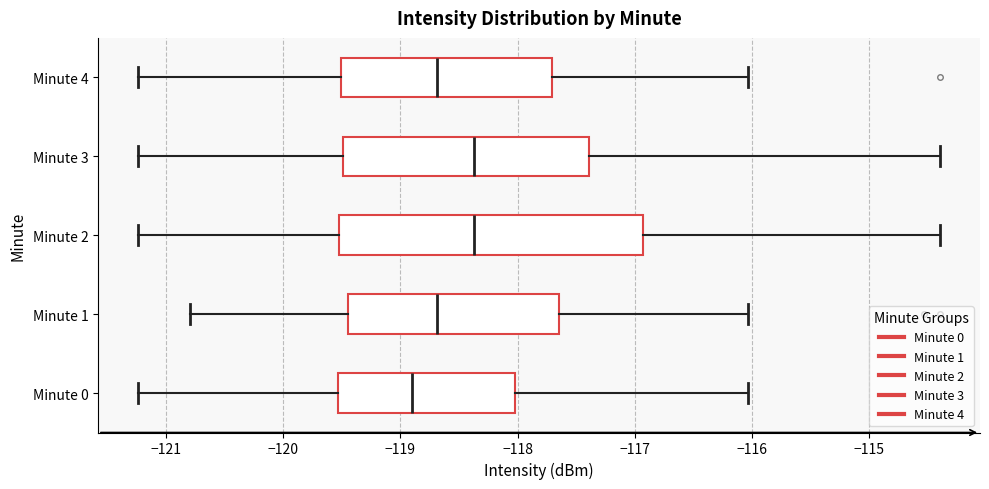

Reading bottom to top, transcribe this box plot: for each box, give where its median line is, the range the box spans, and where its two whiskers end, as read against the x-axis. The values are not printed on the chart, so give them approximately, as read against the axis.

Minute 0: median -118.9, box -119.5 to -118.0, whiskers -121.2 to -116.0
Minute 1: median -118.7, box -119.5 to -117.6, whiskers -120.8 to -116.0
Minute 2: median -118.4, box -119.5 to -116.9, whiskers -121.2 to -114.4
Minute 3: median -118.4, box -119.5 to -117.4, whiskers -121.2 to -114.4
Minute 4: median -118.7, box -119.5 to -117.7, whiskers -121.2 to -116.0